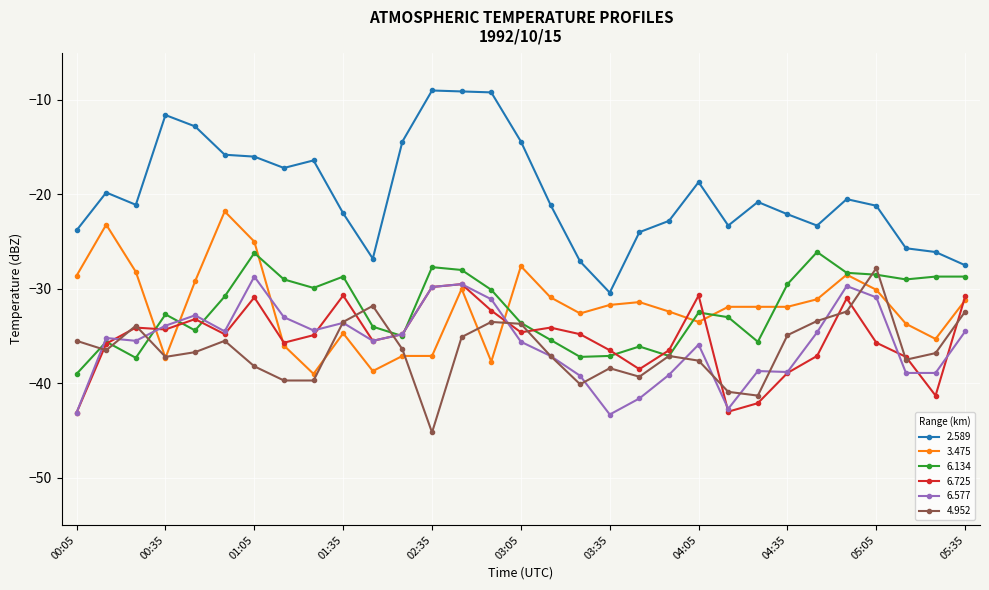

What is the value of the 4.952 point at the 26th from the left?

-33.4